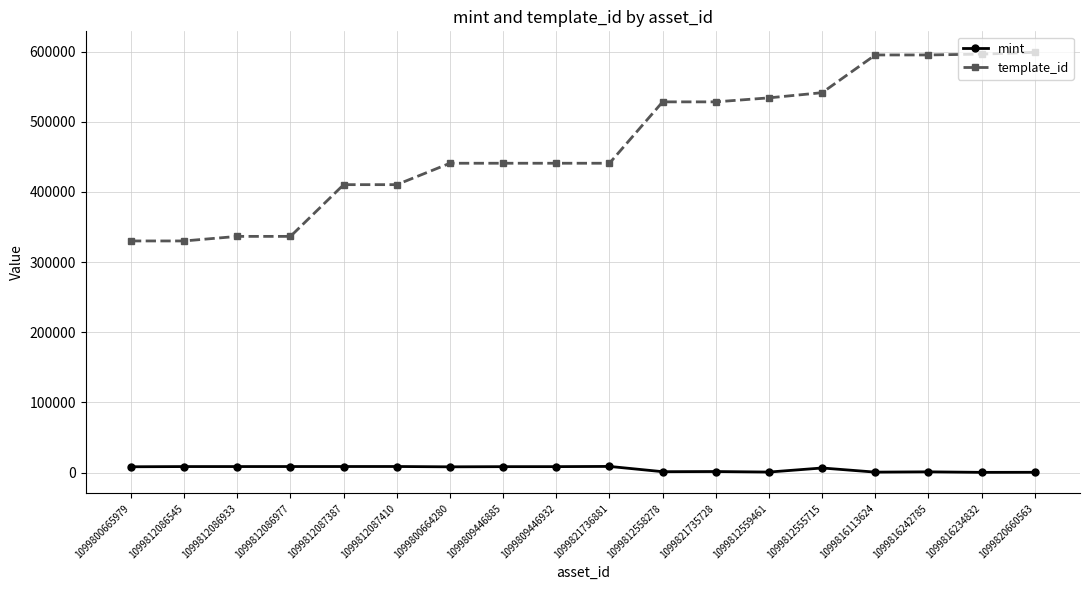

What are all the series names shown in the legend?

mint, template_id